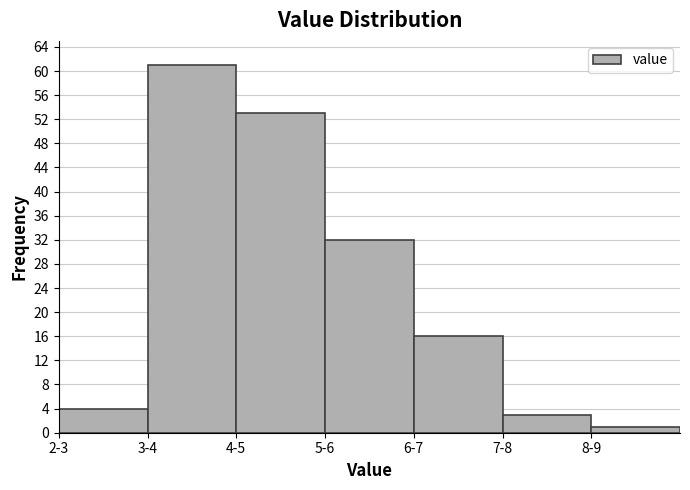

Reading right to left, extract all data points from this chart.

8-9=1	7-8=3	6-7=16	5-6=32	4-5=53	3-4=61	2-3=4